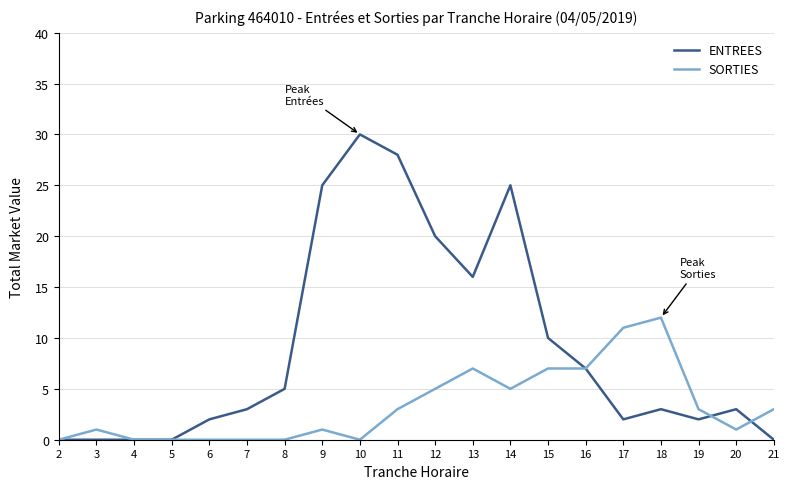

What is the difference between the maximum and minimum values in the SORTIES series?

12